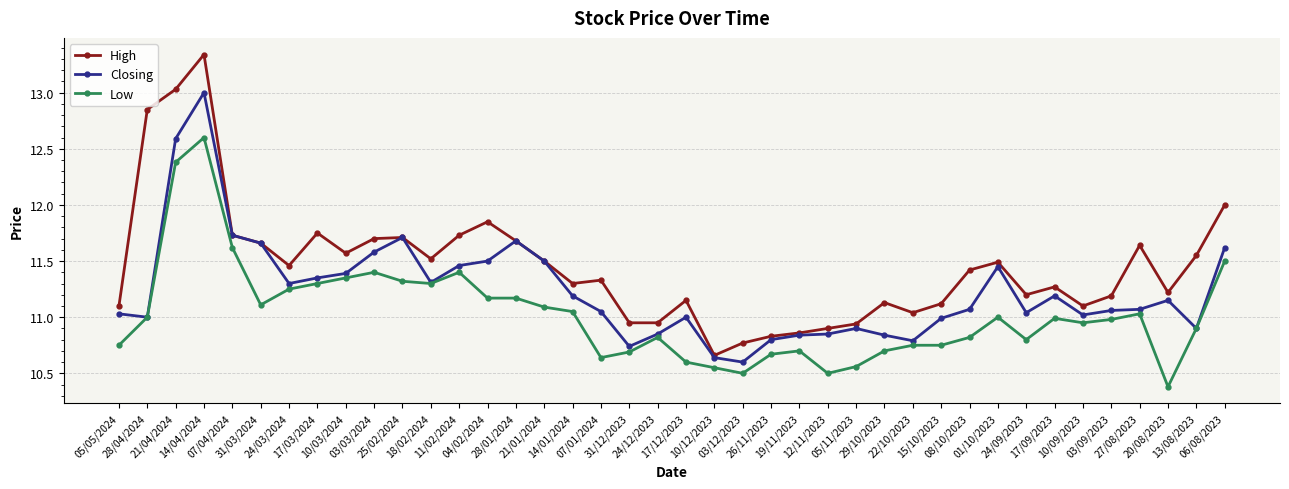

True or false: Low and High cross at least once.

False